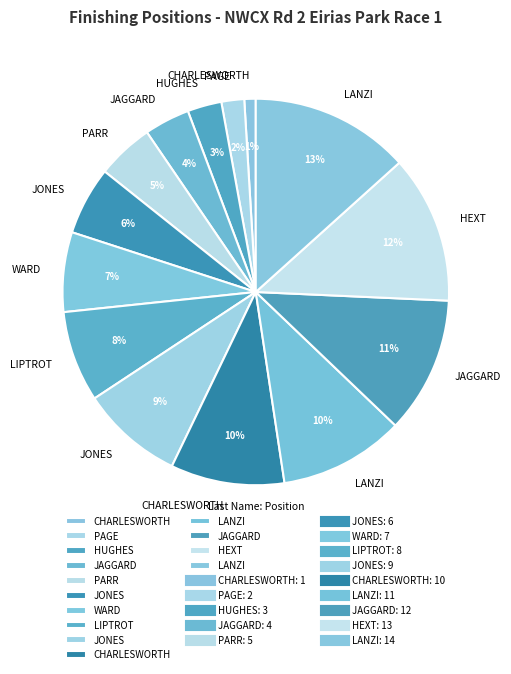

How many segments does this pie chart have?

14